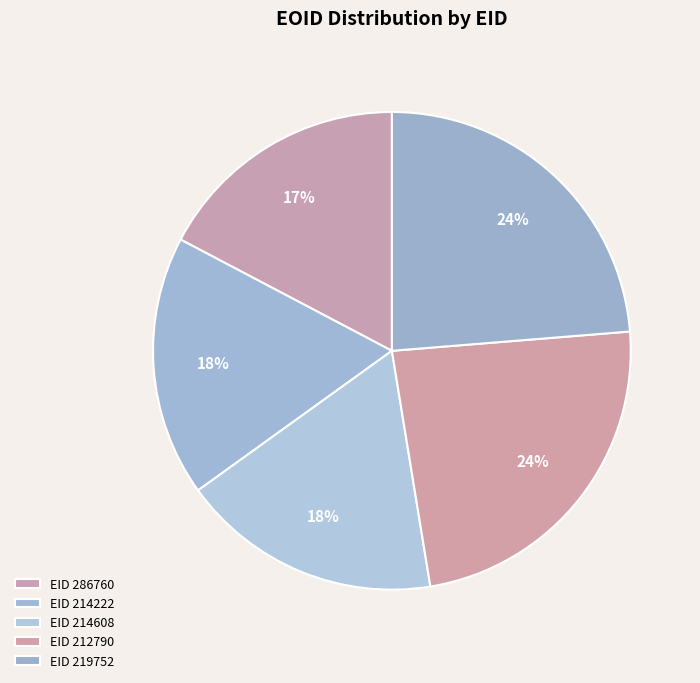

How many slices are in this pie chart?

5